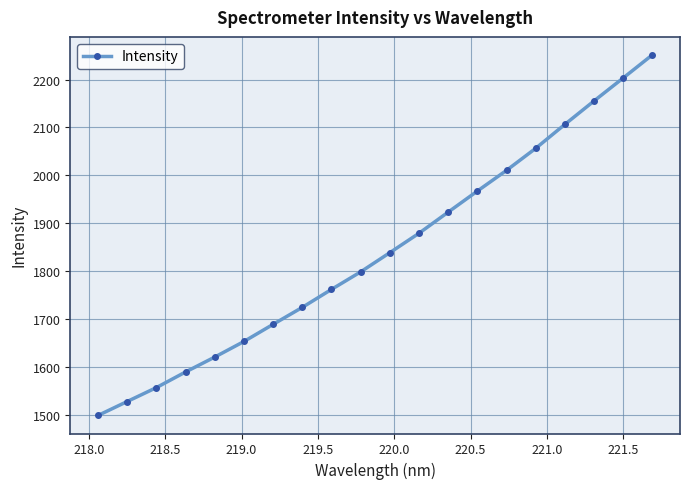

What is the minimum value shown in the chart?

1498.1